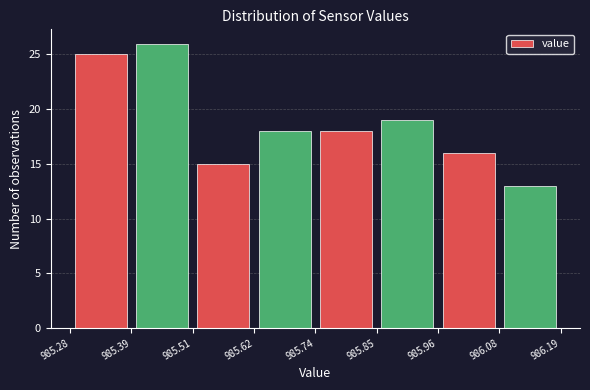

Reading left to right, list every bar in this chart as the range it spans on the x-axis followed by its height. The values are not printed on the chart, so give them approximately, as read against the axis.

985.28 to 985.39: 25
985.39 to 985.51: 26
985.51 to 985.62: 15
985.62 to 985.74: 18
985.74 to 985.85: 18
985.85 to 985.96: 19
985.96 to 986.08: 16
986.08 to 986.19: 13